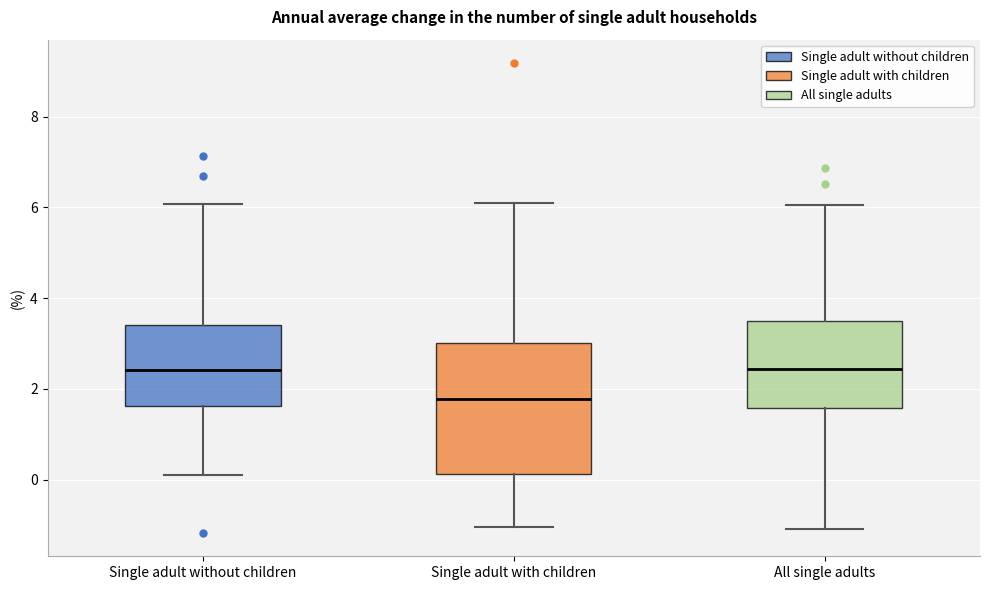

Reading left to right, transcribe this box plot: for each box, give where its median line is, the range the box spans, and where its two whiskers end, as read against the y-axis. The values are not printed on the chart, so give them approximately, as read against the axis.

Single adult without children: median 2.4, box 1.6 to 3.4, whiskers 0.0 to 6.0
Single adult with children: median 1.8, box 0.2 to 3.0, whiskers -1.0 to 6.0
All single adults: median 2.4, box 1.6 to 3.4, whiskers -1.0 to 6.0